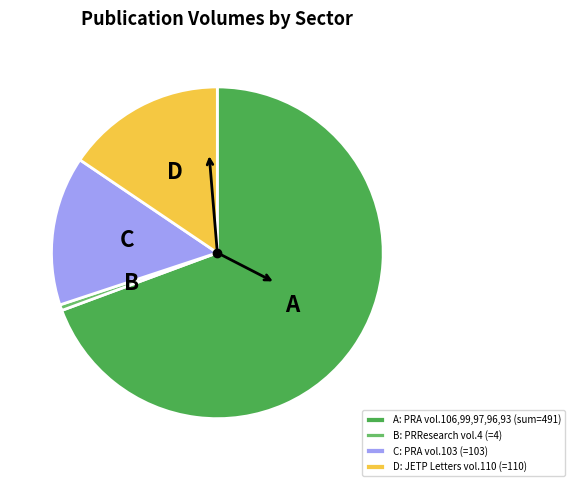

Rank the categories by value from highest to lowest.

A: PRA vol.106,99,97,96,93 (sum=491), D: JETP Letters vol.110 (=110), C: PRA vol.103 (=103), B: PRResearch vol.4 (=4)